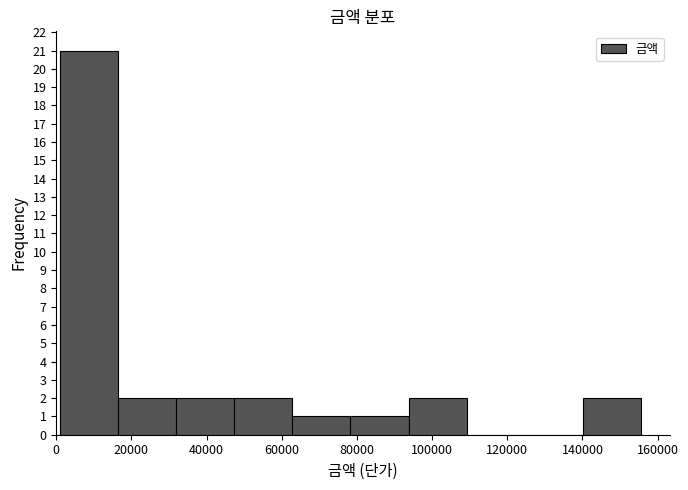

What is the height of the bar covering 62000 to 78000 on the x-axis? Neither the bar edges nor the heights are printed on the chart, so give them approximately, as read against the axes.

1